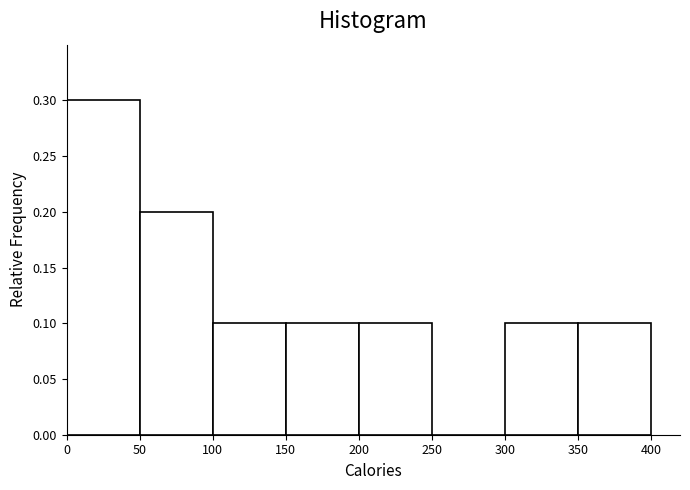

Over which range of the x-axis is the bar tallest?

0 to 50